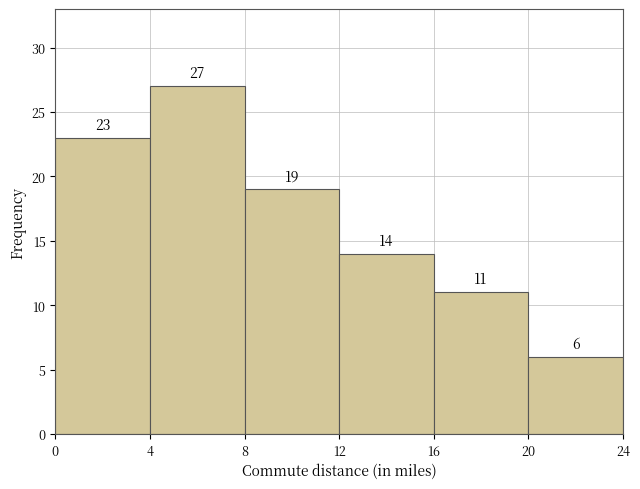

How tall is the bar that spans 12 to 16 on the x-axis?

14